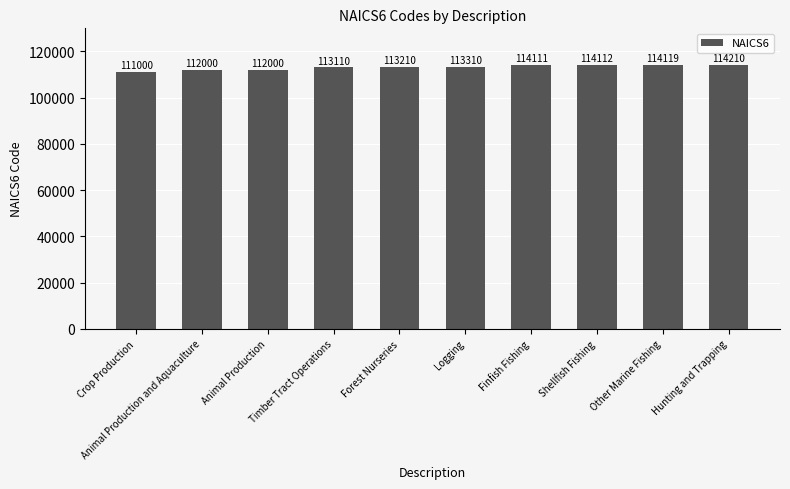

Is it true that the value at Shellfish Fishing is 114112?

True